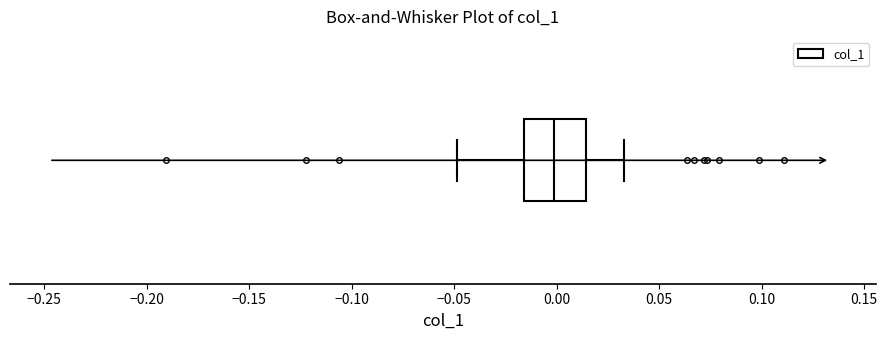

Transcribe this box plot: give where the median line is, the range the box spans, and where the two whiskers end, as read against the x-axis. The values are not printed on the chart, so give them approximately, as read against the axis.

median 0.000, box -0.015 to 0.015, whiskers -0.050 to 0.035